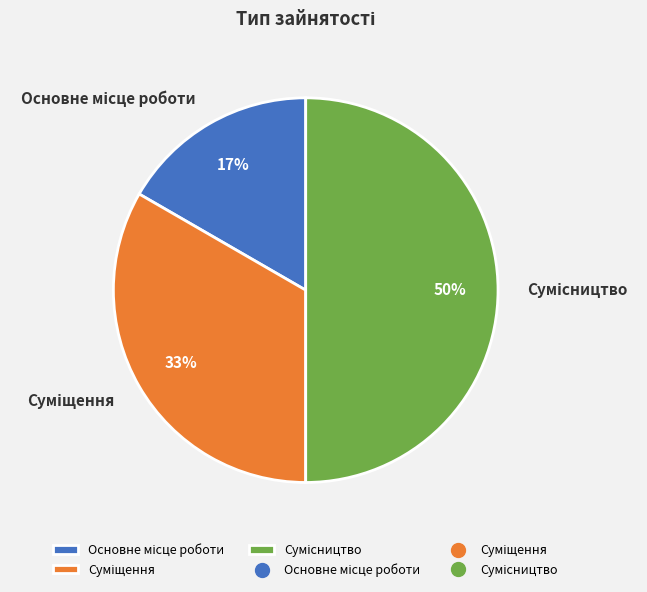

To the nearest percent, what is the difference between the largest and smallest slice percentages?

33%